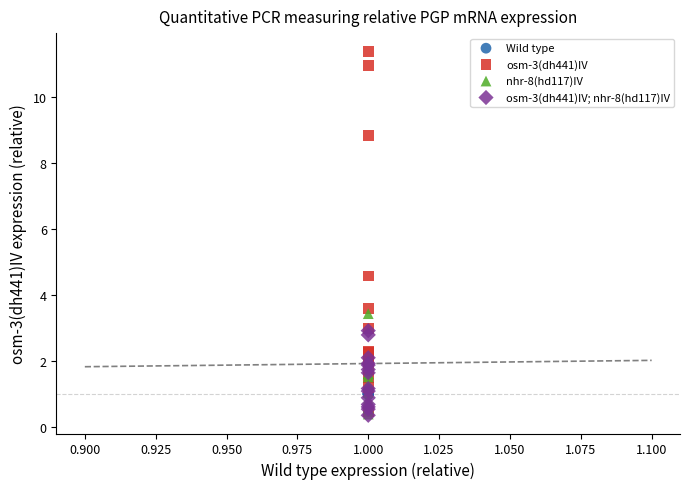

What are all the series names shown in the legend?

Wild type, osm-3(dh441)IV, nhr-8(hd117)IV, osm-3(dh441)IV; nhr-8(hd117)IV